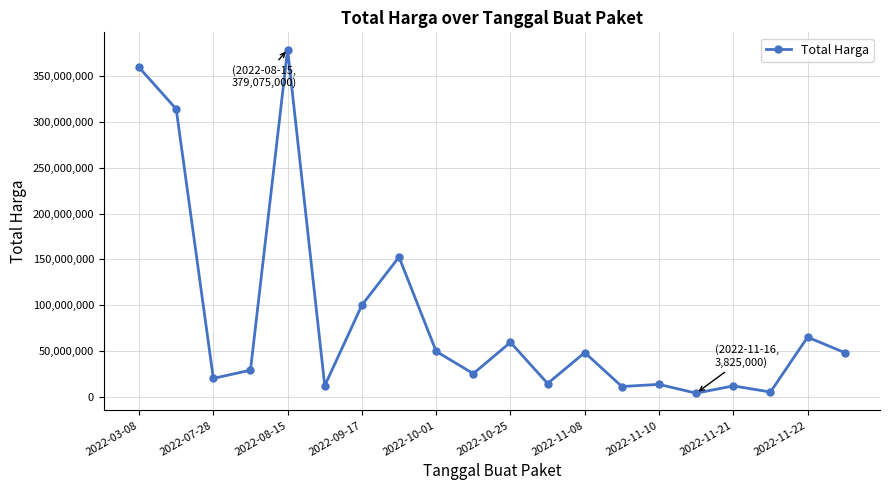

What is the sum of all values?

1721116780